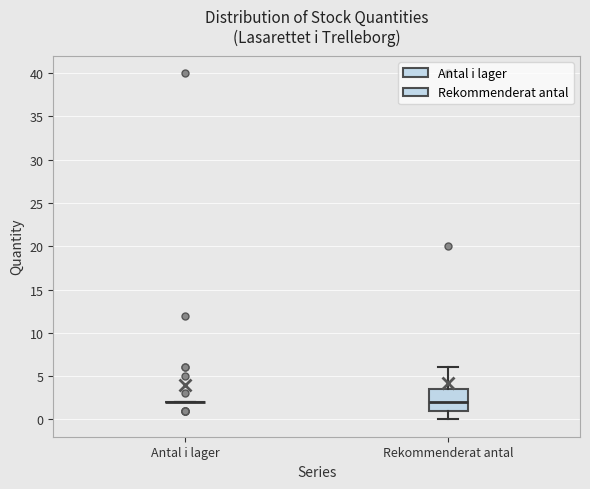

Reading left to right, transcribe this box plot: for each box, give where its median line is, the range the box spans, and where its two whiskers end, as read against the y-axis. The values are not printed on the chart, so give them approximately, as read against the axis.

Antal i lager: box collapsed to a line at 2.0, whiskers 2.0 to 2.0
Rekommenderat antal: median 2.0, box 1.0 to 3.5, whiskers 0.0 to 6.0